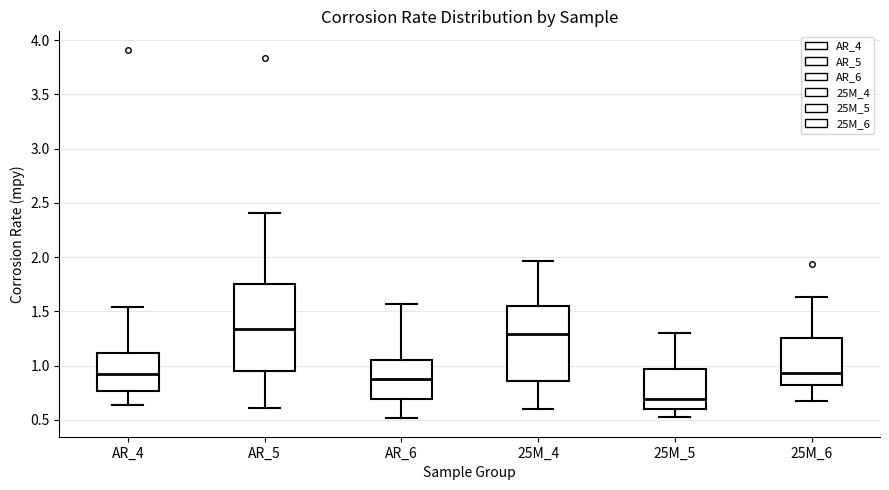

Reading left to right, read every box against the y-axis: the position of its median line, the range the box covers, and the ends of its whiskers. The values are not printed on the chart, so give them approximately, as read against the axis.

AR_4: median 0.90, box 0.75 to 1.10, whiskers 0.65 to 1.55
AR_5: median 1.35, box 0.95 to 1.75, whiskers 0.60 to 2.40
AR_6: median 0.90, box 0.70 to 1.05, whiskers 0.50 to 1.55
25M_4: median 1.30, box 0.85 to 1.55, whiskers 0.60 to 1.95
25M_5: median 0.70, box 0.60 to 0.95, whiskers 0.55 to 1.30
25M_6: median 0.95, box 0.80 to 1.25, whiskers 0.65 to 1.65